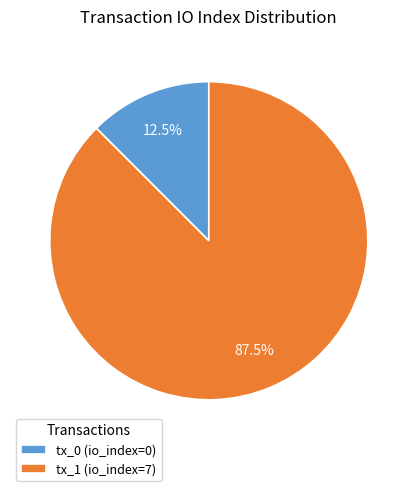

Rank the categories by value from highest to lowest.

tx_1 (io_index=7), tx_0 (io_index=0)